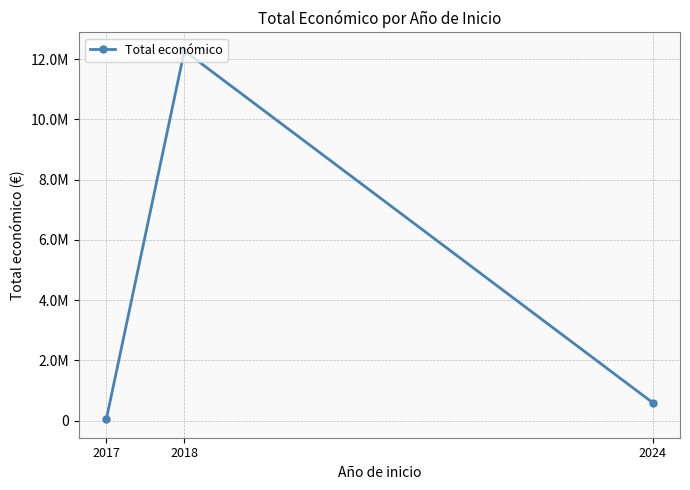

Rank the categories by value from highest to lowest.

2018, 2024, 2017